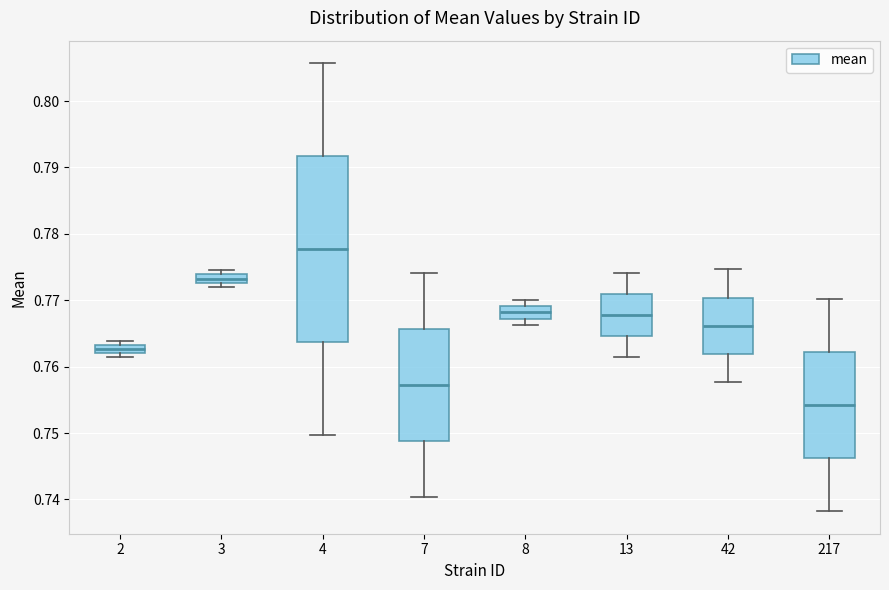

Which box's median line is the highest?

4